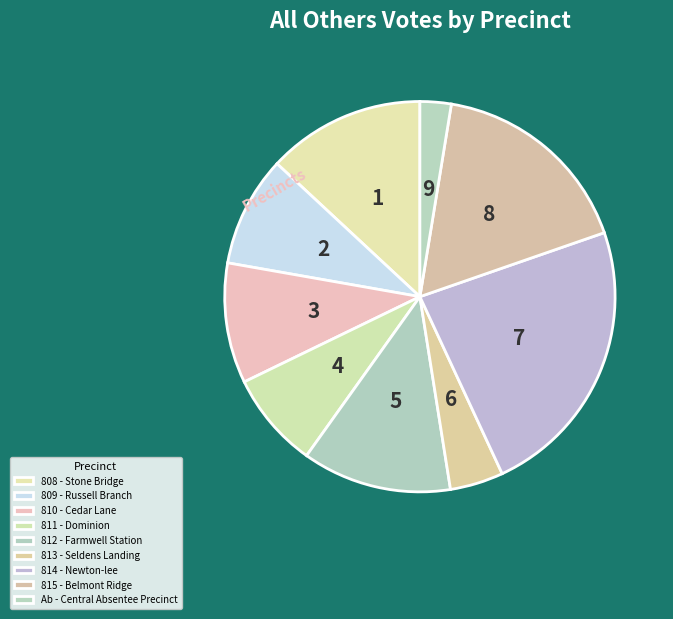

Which category has the biggest portion of the pie?

814 - Newton-lee